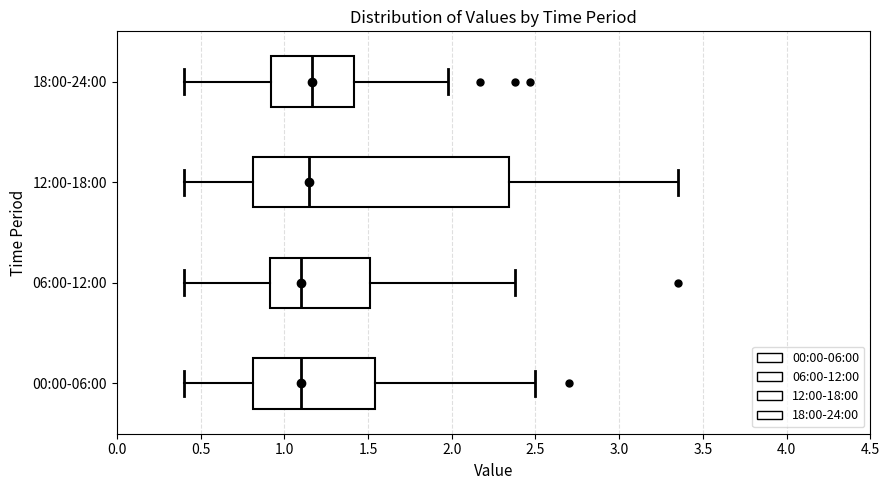

Reading bottom to top, transcribe this box plot: for each box, give where its median line is, the range the box spans, and where its two whiskers end, as read against the x-axis. The values are not printed on the chart, so give them approximately, as read against the axis.

00:00-06:00: median 1.10, box 0.80 to 1.55, whiskers 0.40 to 2.50
06:00-12:00: median 1.10, box 0.90 to 1.50, whiskers 0.40 to 2.40
12:00-18:00: median 1.15, box 0.80 to 2.35, whiskers 0.40 to 3.35
18:00-24:00: median 1.15, box 0.90 to 1.40, whiskers 0.40 to 2.00